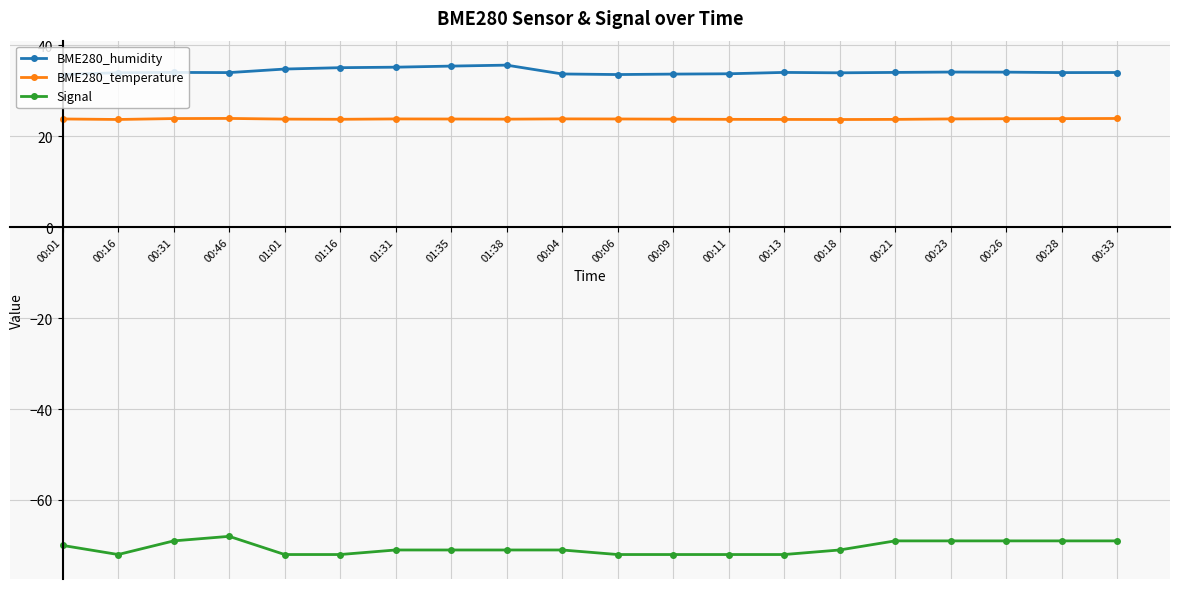

Rank the series at 00:04 from lowest to highest value.

Signal, BME280_temperature, BME280_humidity